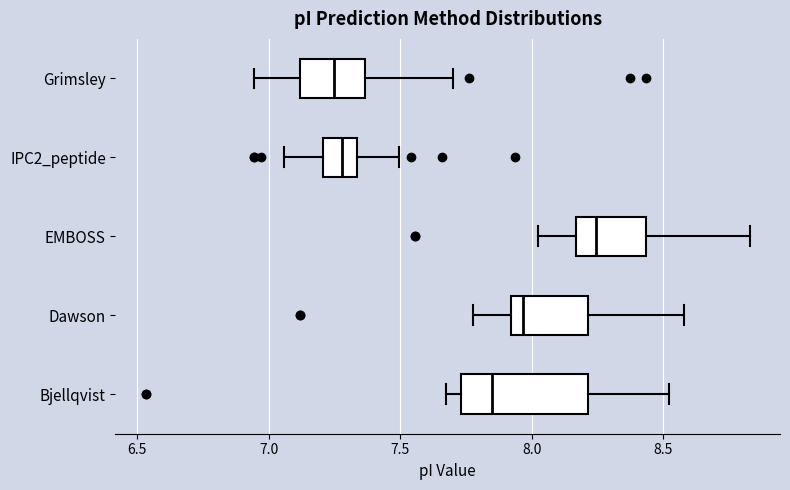

Reading bottom to top, transcribe this box plot: for each box, give where its median line is, the range the box spans, and where its two whiskers end, as read against the x-axis. The values are not printed on the chart, so give them approximately, as read against the axis.

Bjellqvist: median 7.85, box 7.75 to 8.20, whiskers 7.65 to 8.50
Dawson: median 7.95, box 7.90 to 8.20, whiskers 7.80 to 8.60
EMBOSS: median 8.25, box 8.15 to 8.45, whiskers 8.00 to 8.85
IPC2_peptide: median 7.30, box 7.20 to 7.35, whiskers 7.05 to 7.50
Grimsley: median 7.25, box 7.10 to 7.35, whiskers 6.95 to 7.70